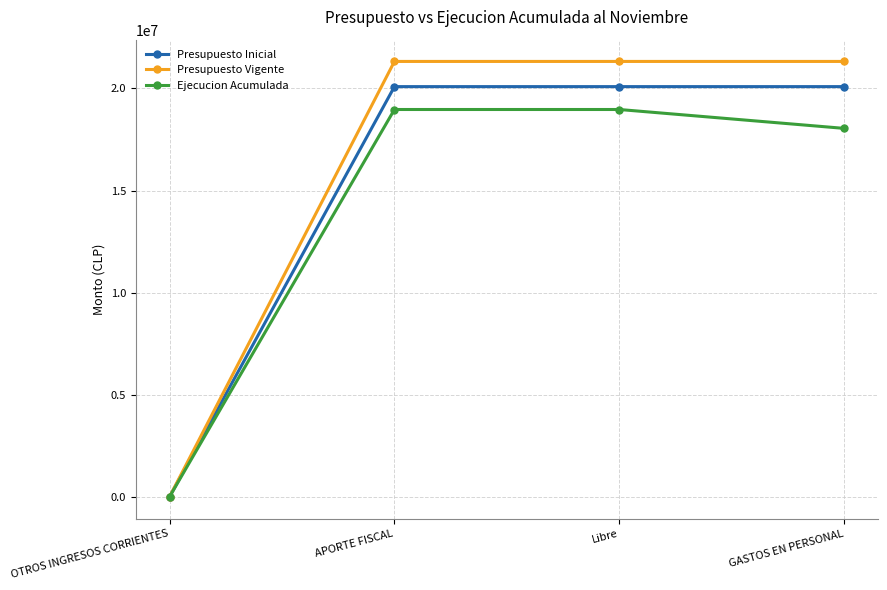

List the series in order of their overall mean, highest first.

Presupuesto Vigente, Presupuesto Inicial, Ejecucion Acumulada